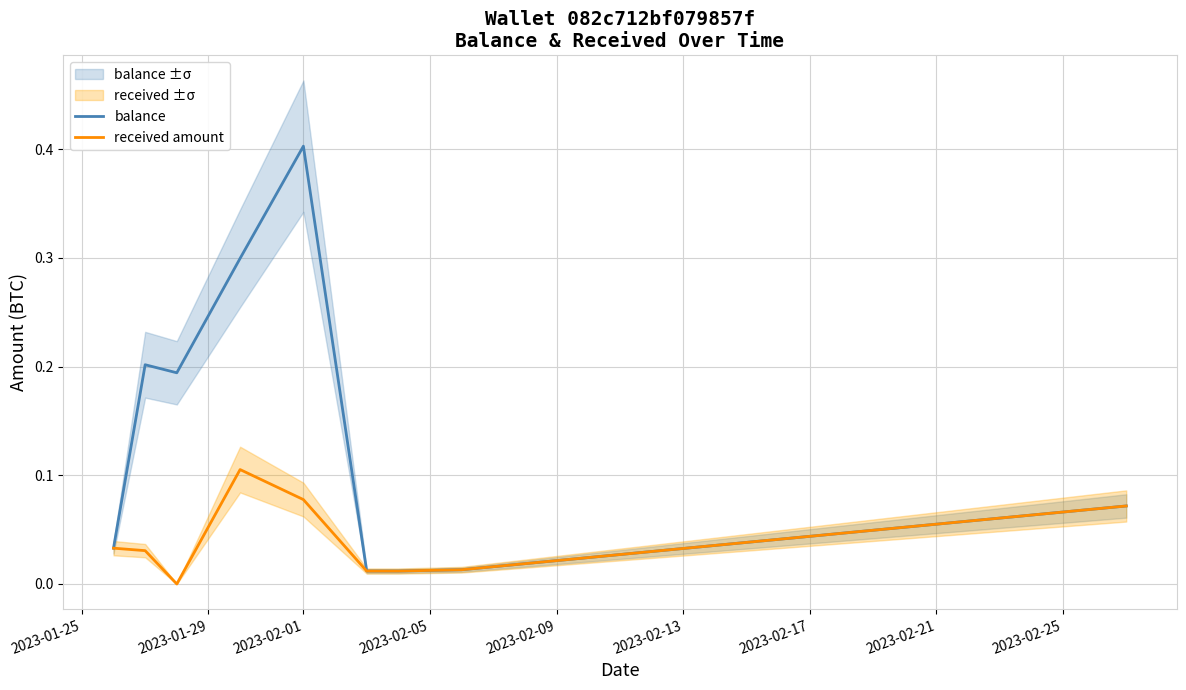

True or false: received amount and balance intersect in this chart.

False